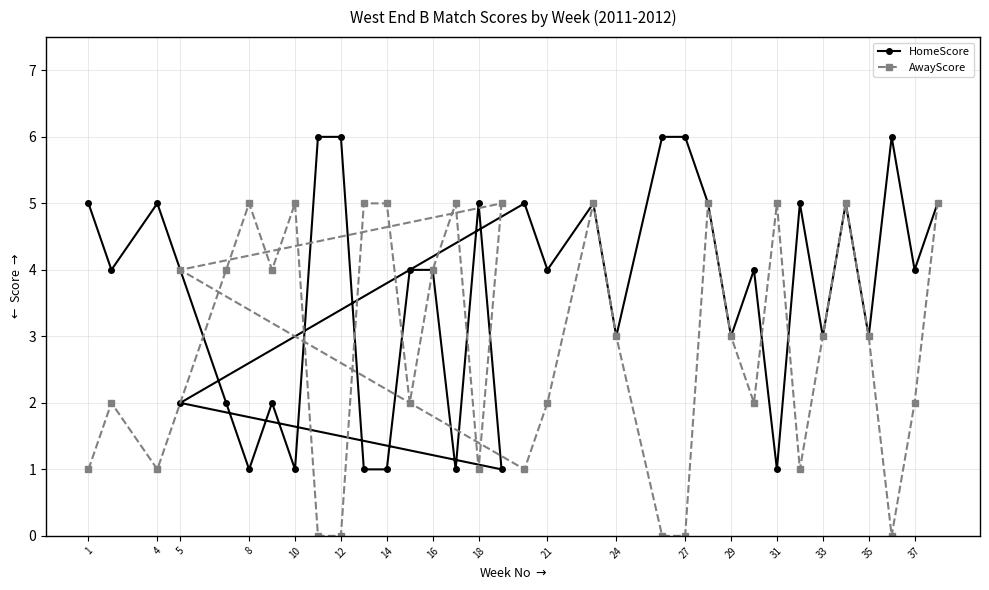

Rank the series by their maximum value, from lowest to highest.

AwayScore, HomeScore